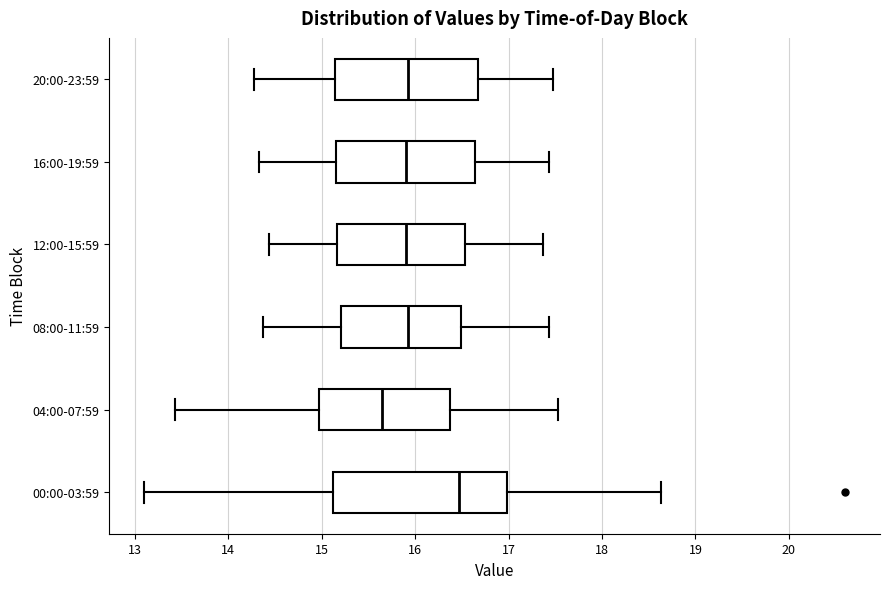

Comparing the boxes themselves (not the whiskers), which one is the widest?

00:00-03:59